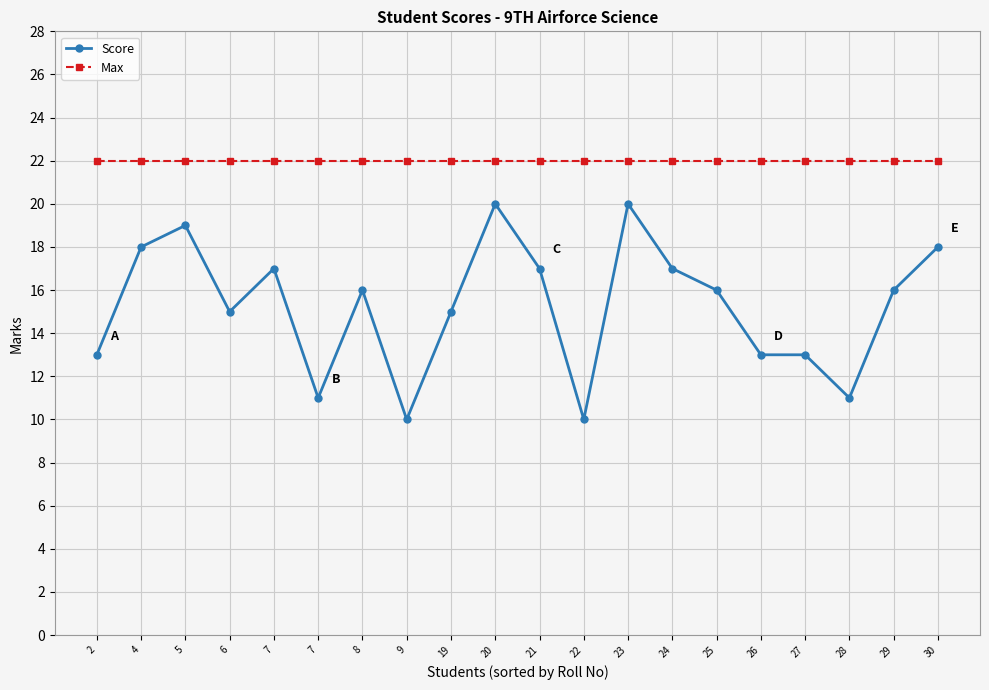

What is the value of the Max point at the 2nd from the left?

22